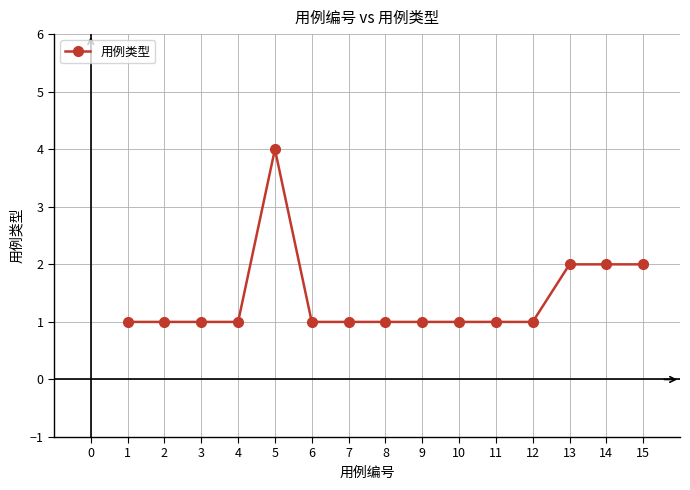

How many values are between 1 and 2?

14